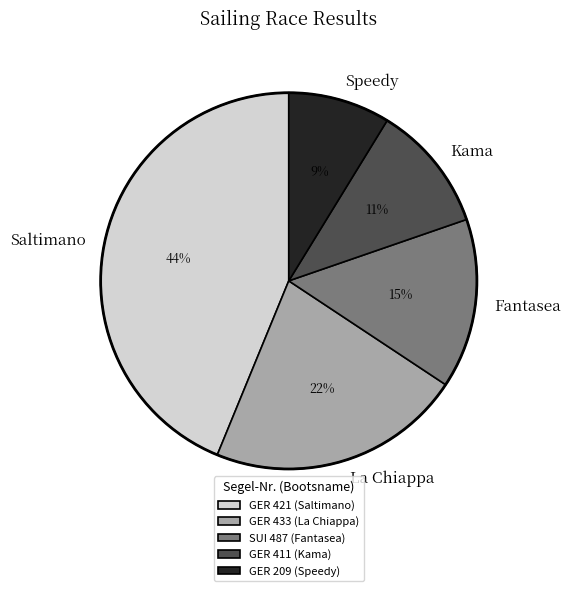

Does GER 411 represent more than half of the total?

No